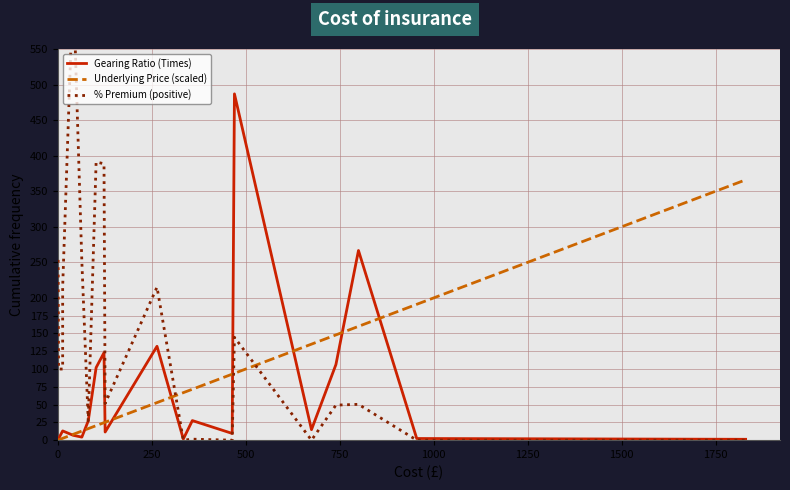

In % Premium (positive), how many points are lower than both neighbors (excluding endpoints)?

5